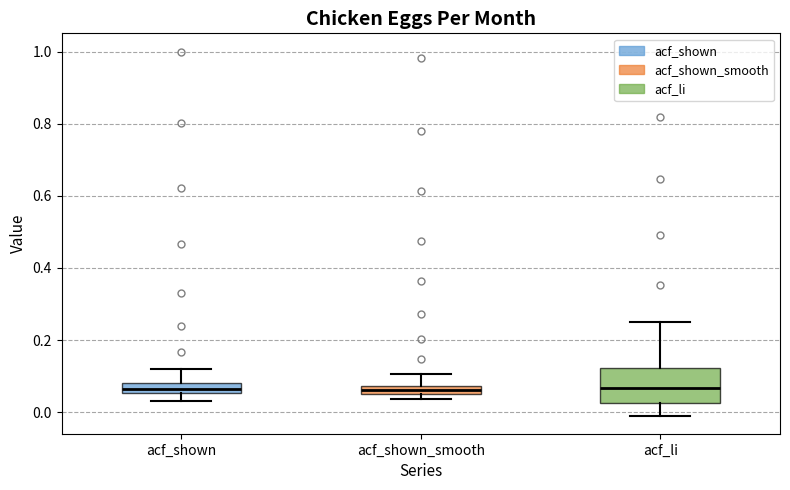

Where does the upper whisker of the box for acf_shown end on the y-axis? The values are not printed on the chart, so give them approximately, as read against the axis.

0.12